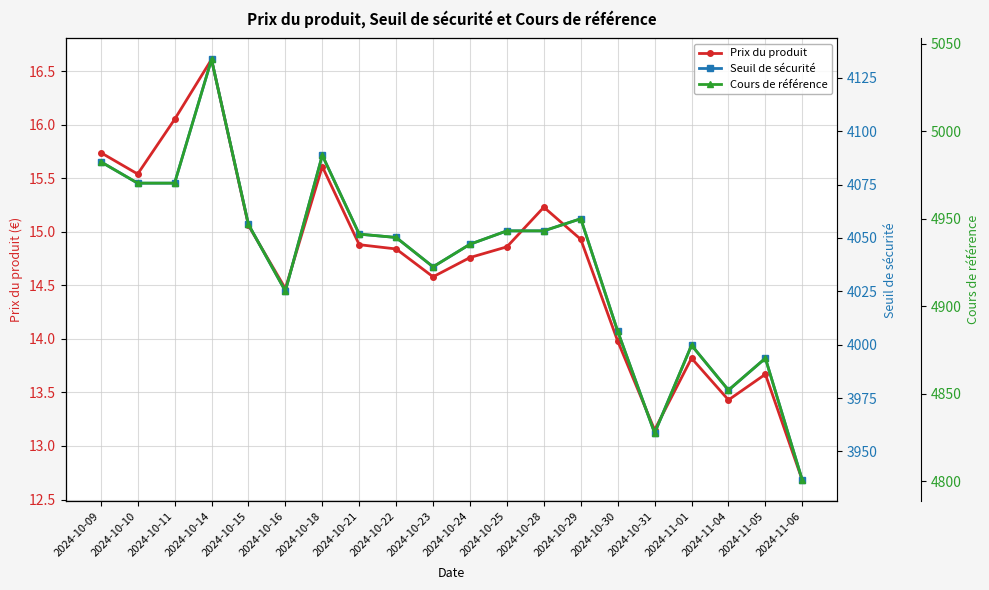

True or false: Seuil de sécurité and Cours de référence intersect in this chart.

False